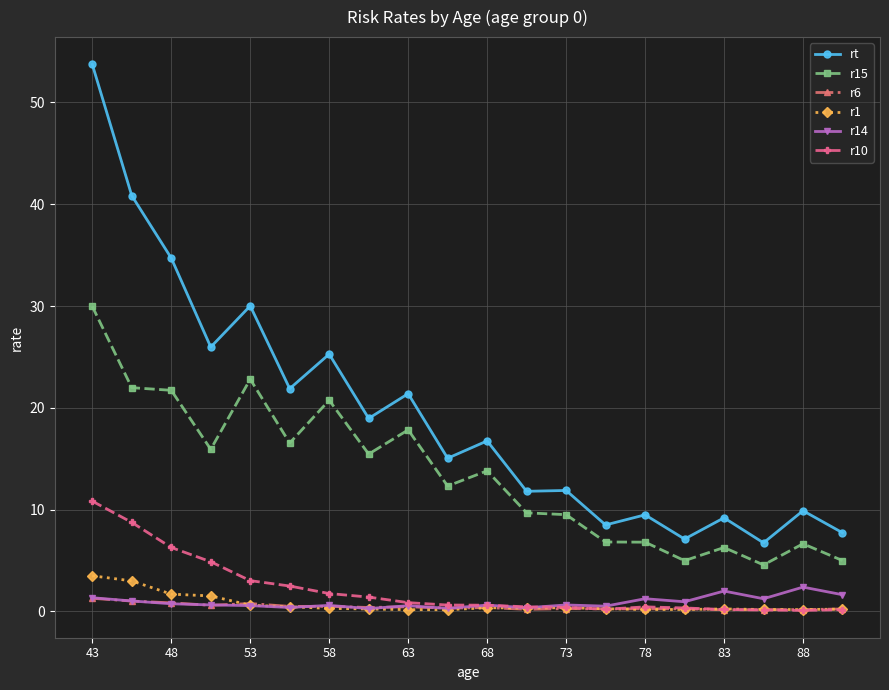

What is the minimum value for rt?

6.7